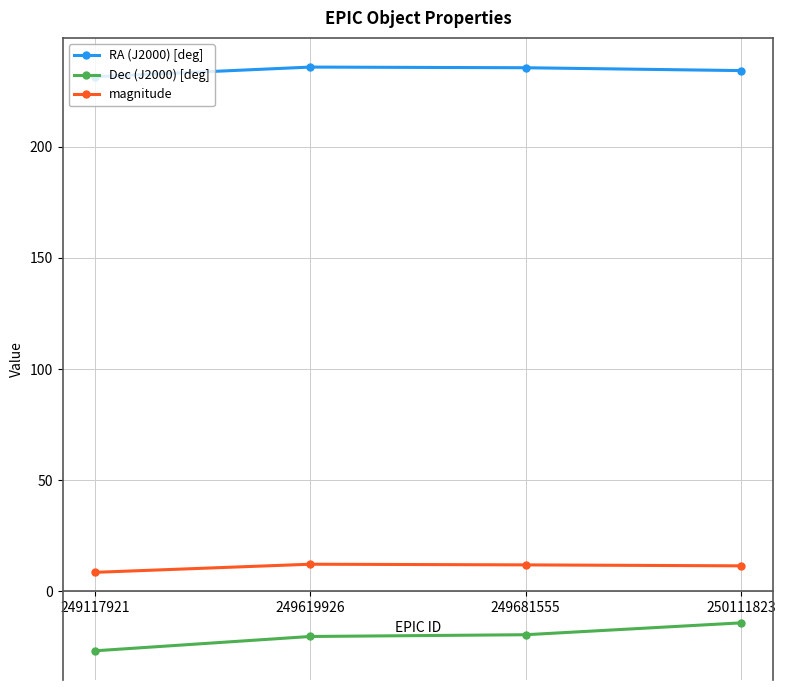

At how many categories does at least one series exceed 110?

4